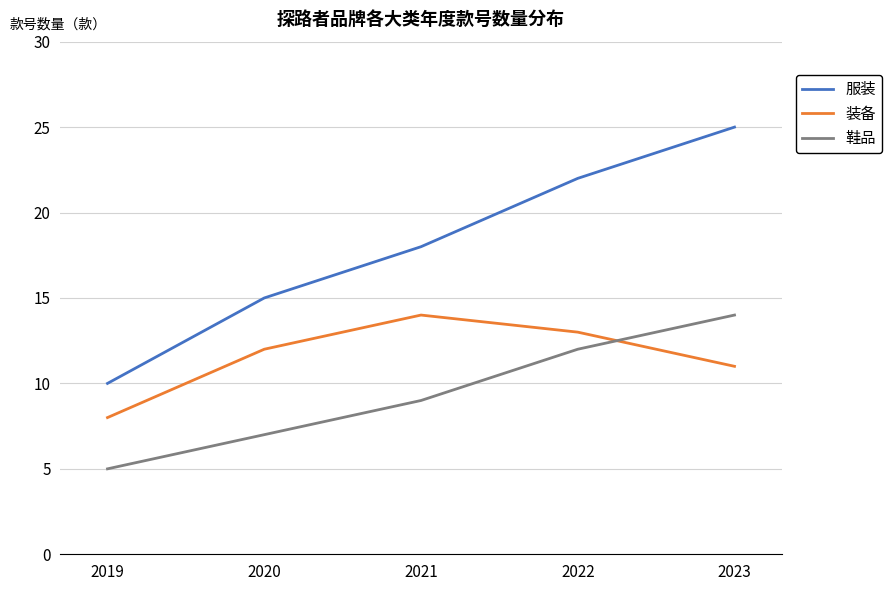

Rank the series at 2020 from highest to lowest value.

服装, 装备, 鞋品